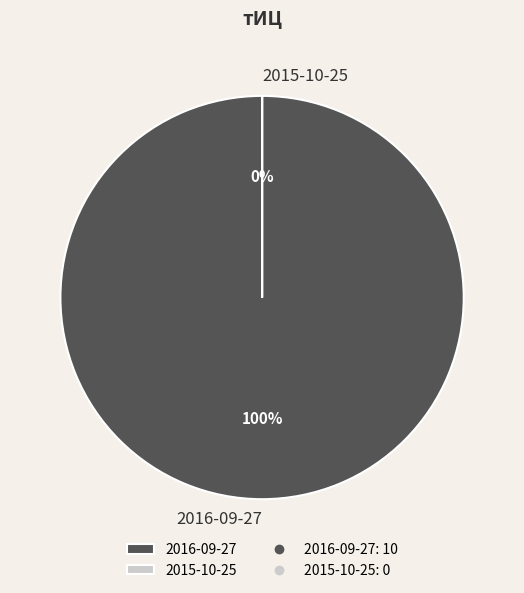

Rank the categories by value from lowest to highest.

2015-10-25, 2016-09-27